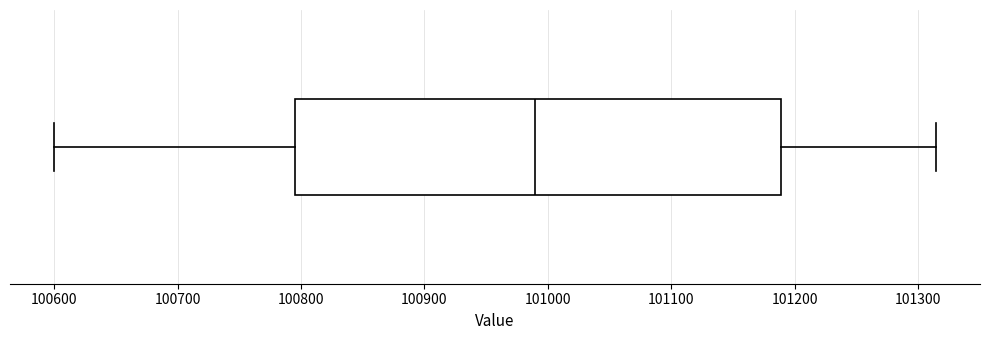

Where is the right edge of the box on the x-axis? The values are not printed on the chart, so give them approximately, as read against the axis.

101190